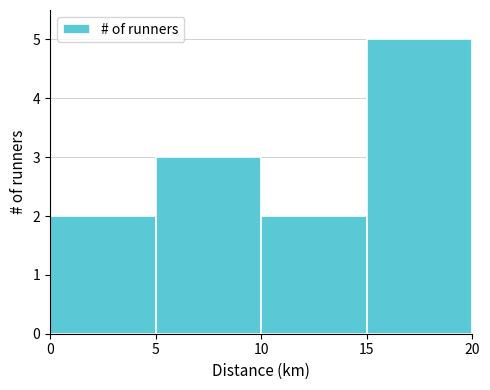

Over which range of the x-axis is the bar tallest?

15 to 20